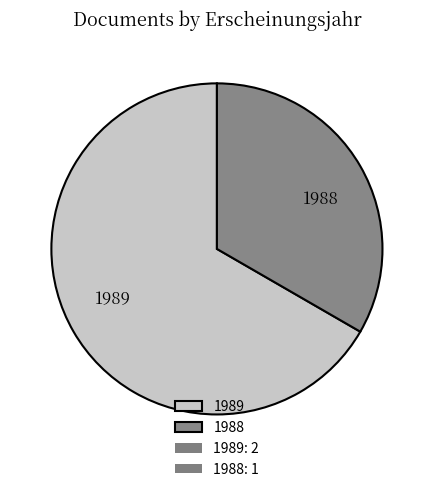

Which has a higher value, 1988 or 1989?

1989